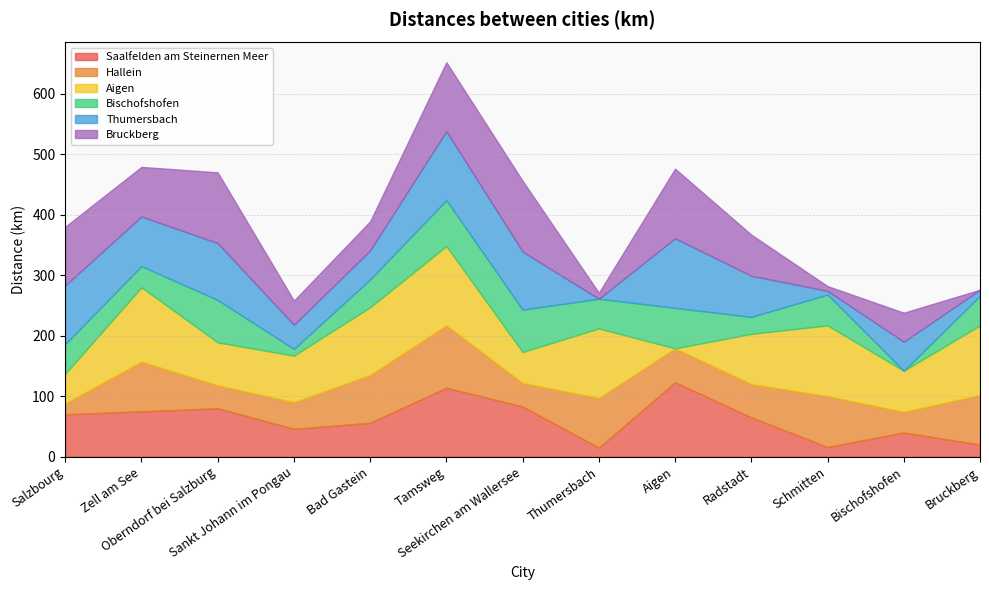

Which series has the largest total across all categories?

Aigen